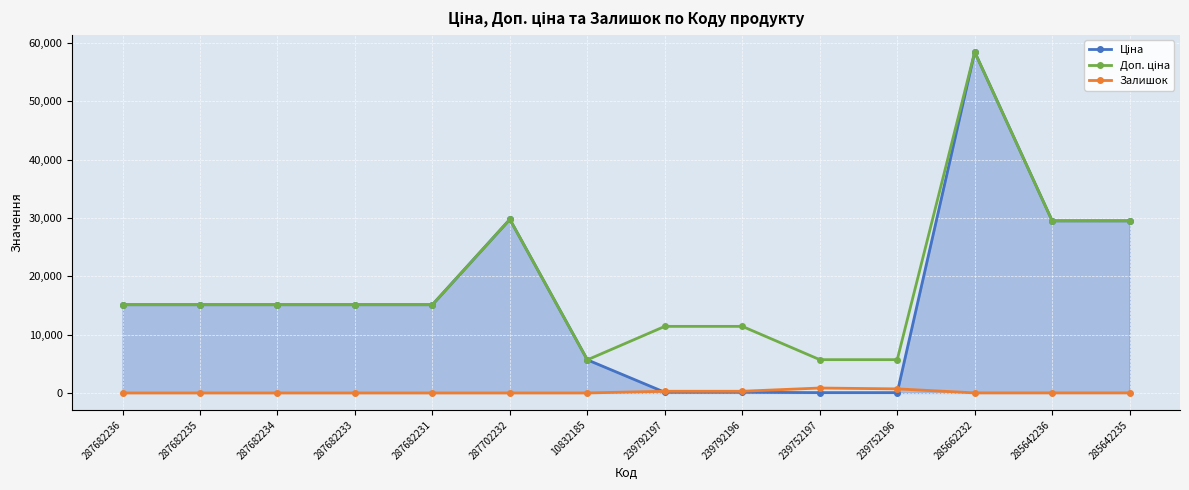

Which label corresponds to the largest value in the chart?

285662232